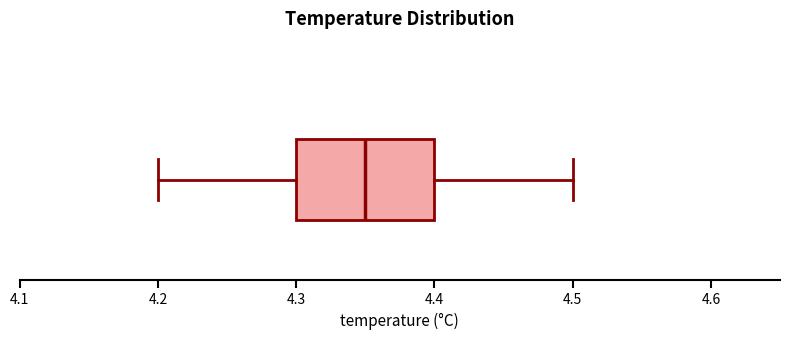

Where is the left edge of the box on the x-axis? The values are not printed on the chart, so give them approximately, as read against the axis.

4.30